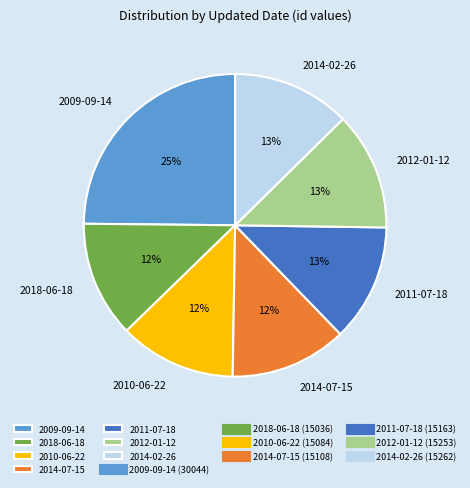

Does 2014-02-26 represent more than half of the total?

No